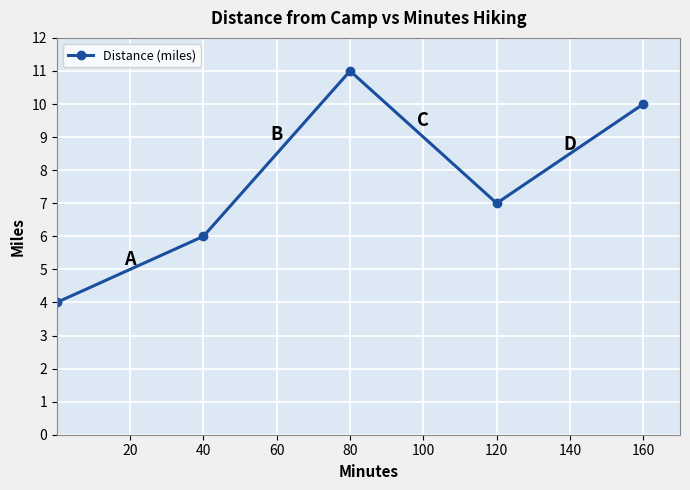

What is the maximum value shown in the chart?

11